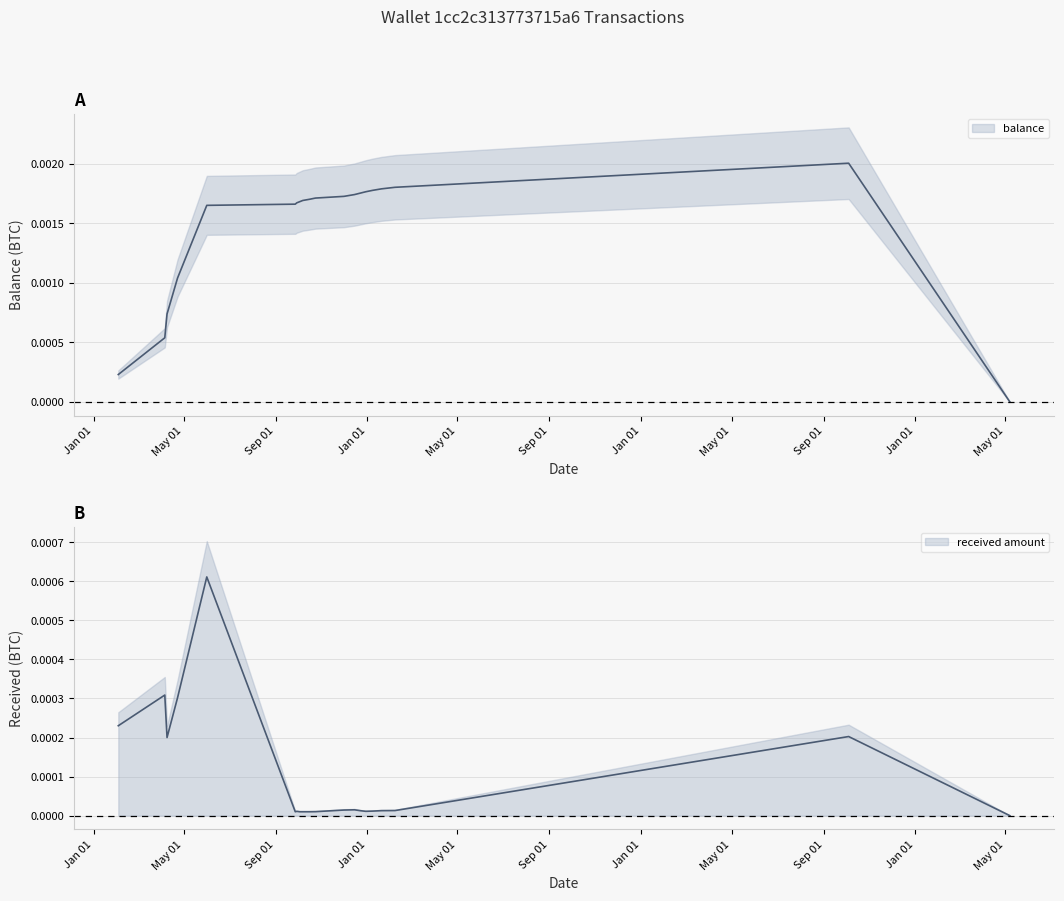

True or false: received_amount and balance cross at least once.

False